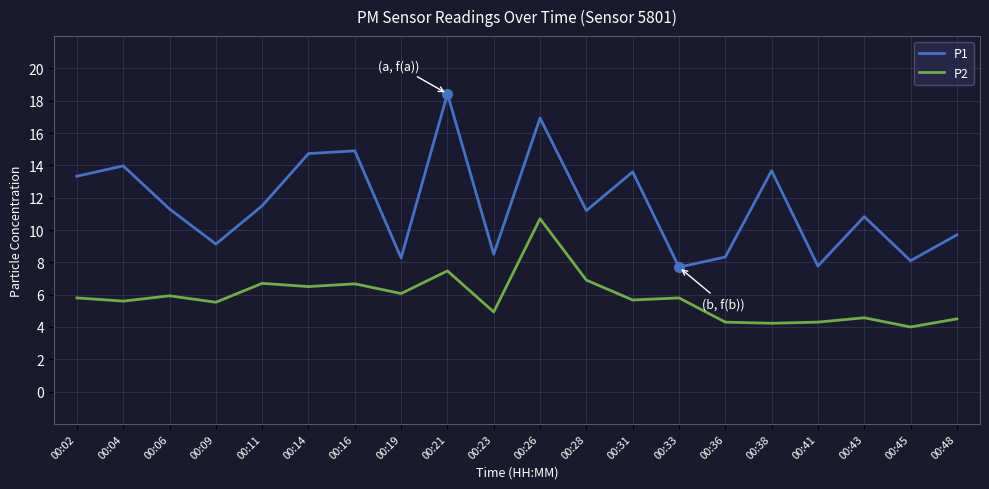

The P1 series shows 4.3 at 00:23. True or false?

False